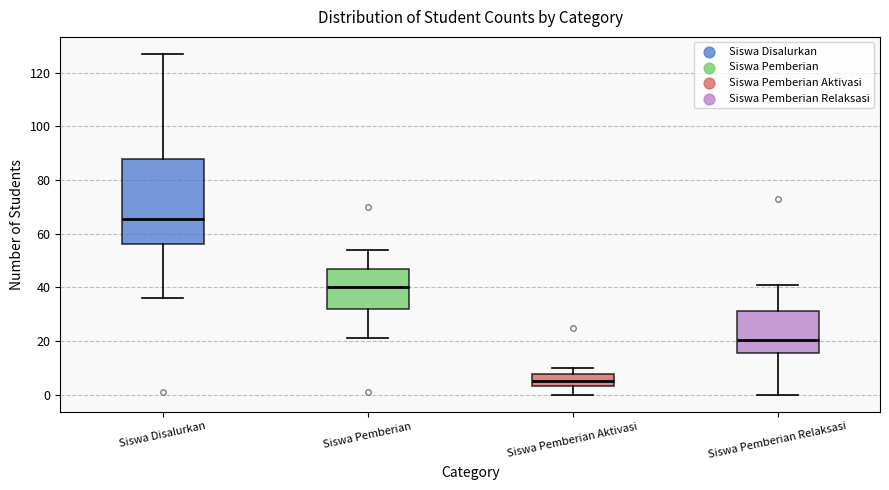

Where does the lower whisker of the box for Siswa Pemberian Aktivasi end on the y-axis? The values are not printed on the chart, so give them approximately, as read against the axis.

0